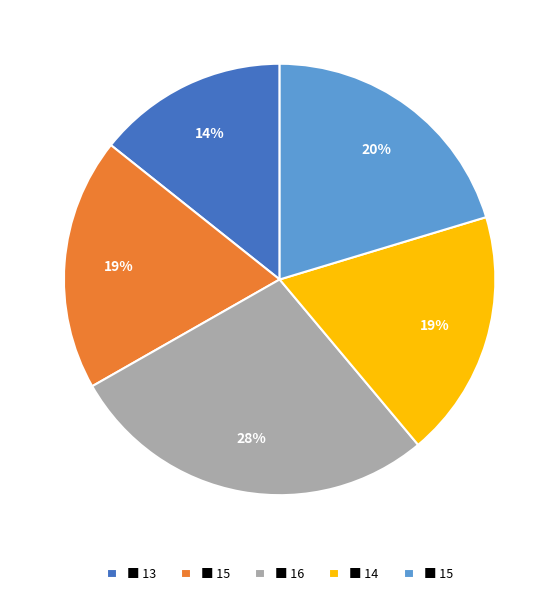

To the nearest percent, what is the difference between the largest and smallest slice percentages?

14%